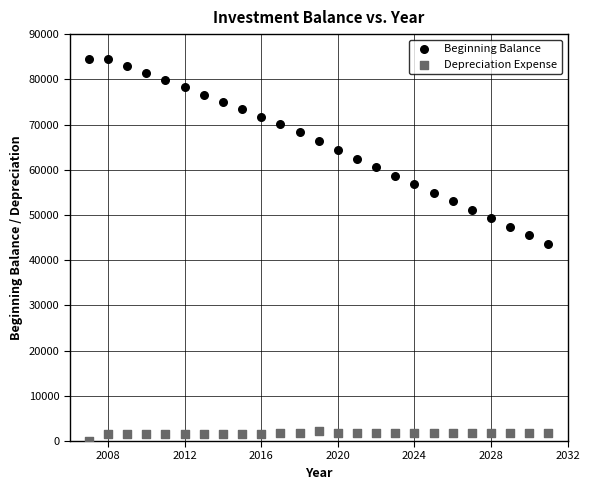

Across all series, what Y value is closest to 42212?

43667